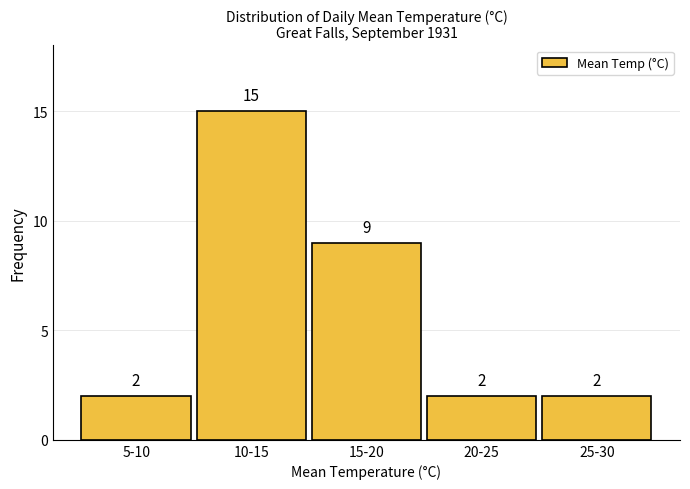

Reading left to right, extract all data points from this chart.

5-10=2	10-15=15	15-20=9	20-25=2	25-30=2